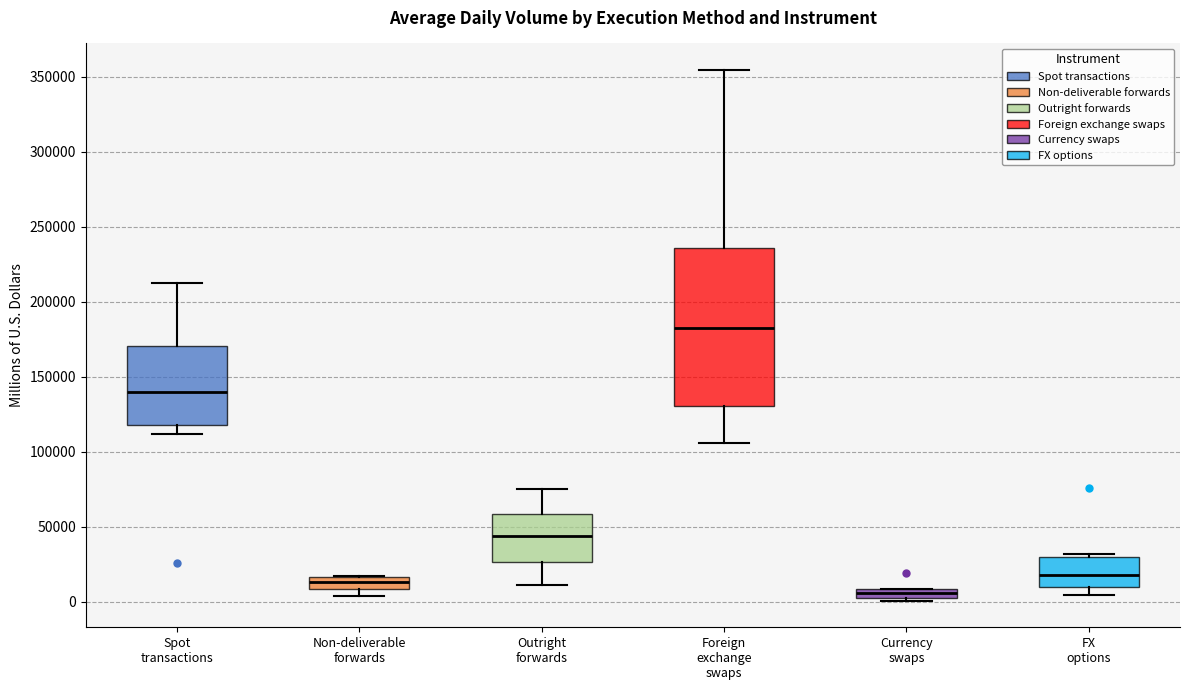

Where does the lower whisker of the box for Outright forwards end on the y-axis? The values are not printed on the chart, so give them approximately, as read against the axis.

10000